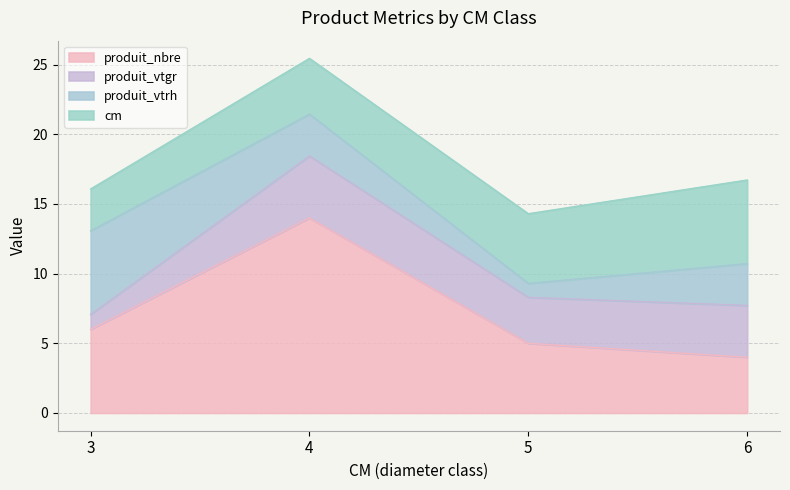

Where is the first local minimum for produit_vtgr?

5